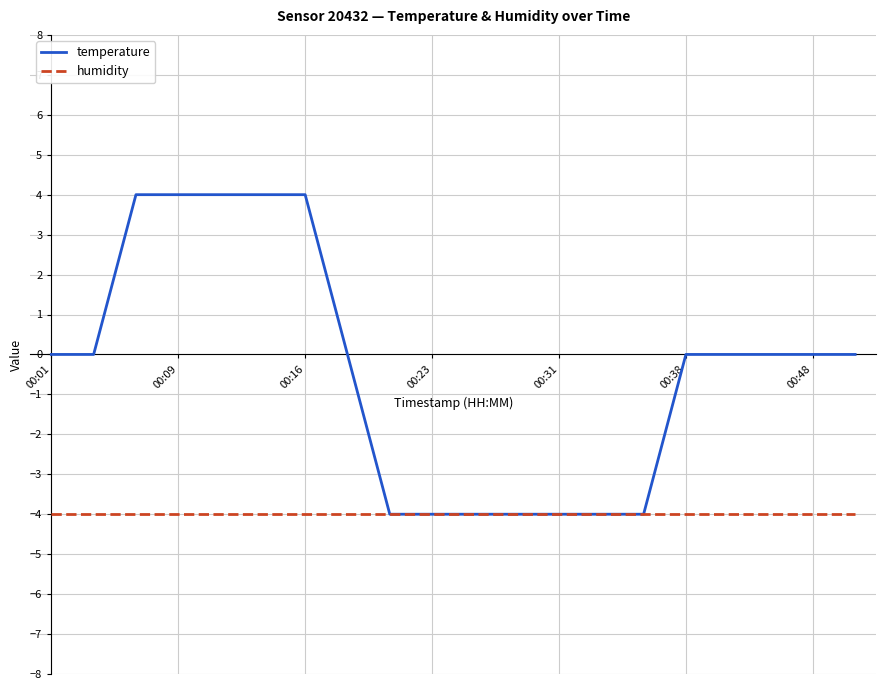

List the series in order of their peak value, lowest first.

humidity, temperature